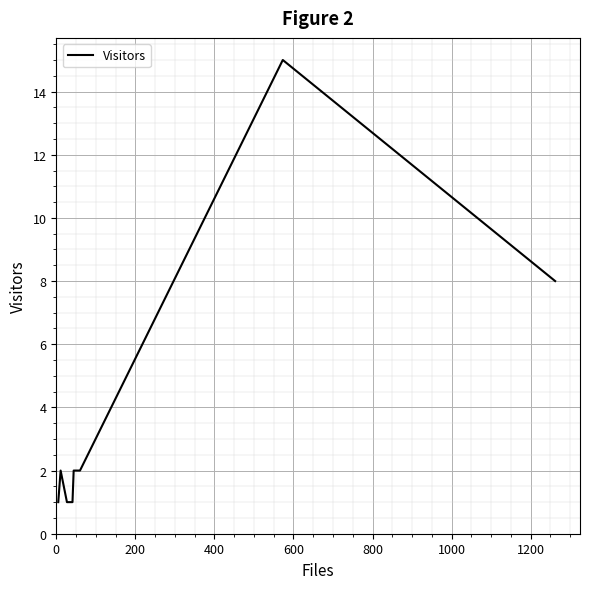

How many distinct data groups are displayed?

1